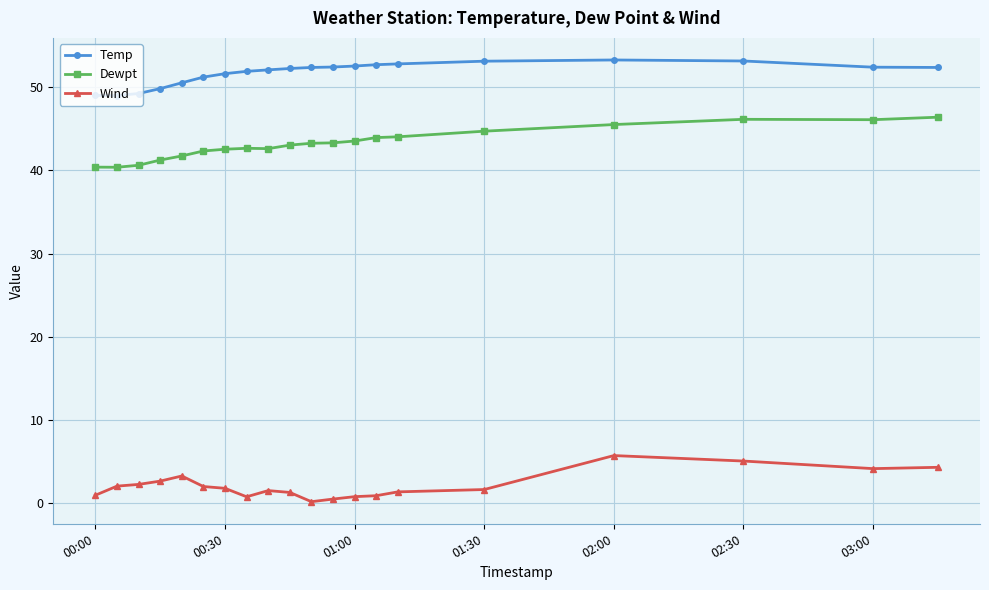

Which series has the largest total across all categories?

Temp